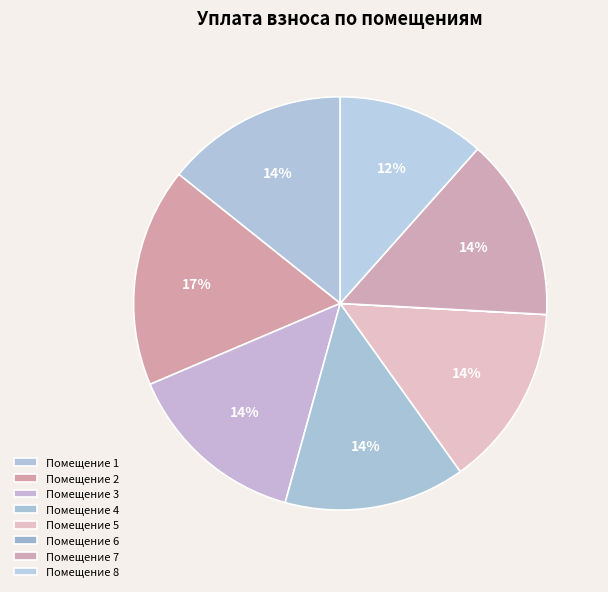

What is the largest slice in the pie chart?

2